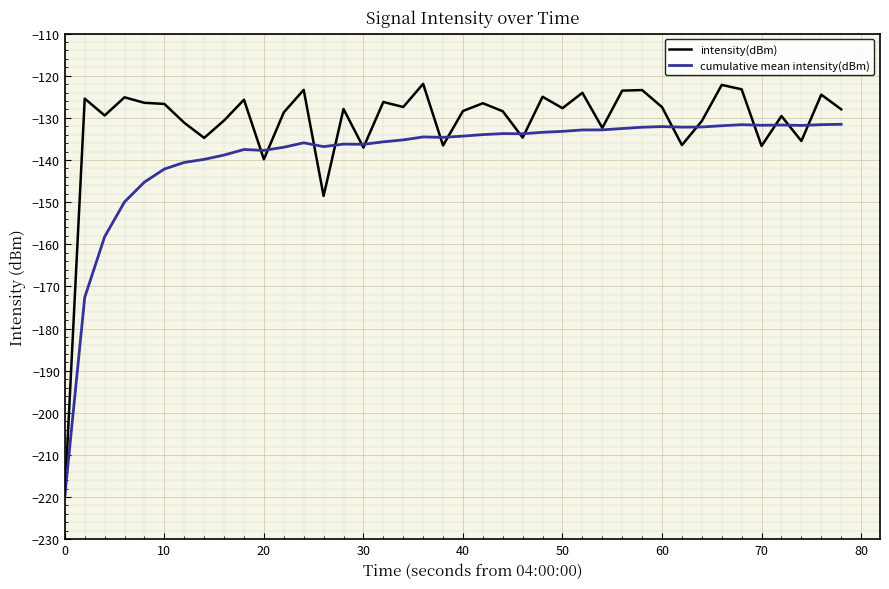

Which series has the widest spread of values?

intensity(dBm)